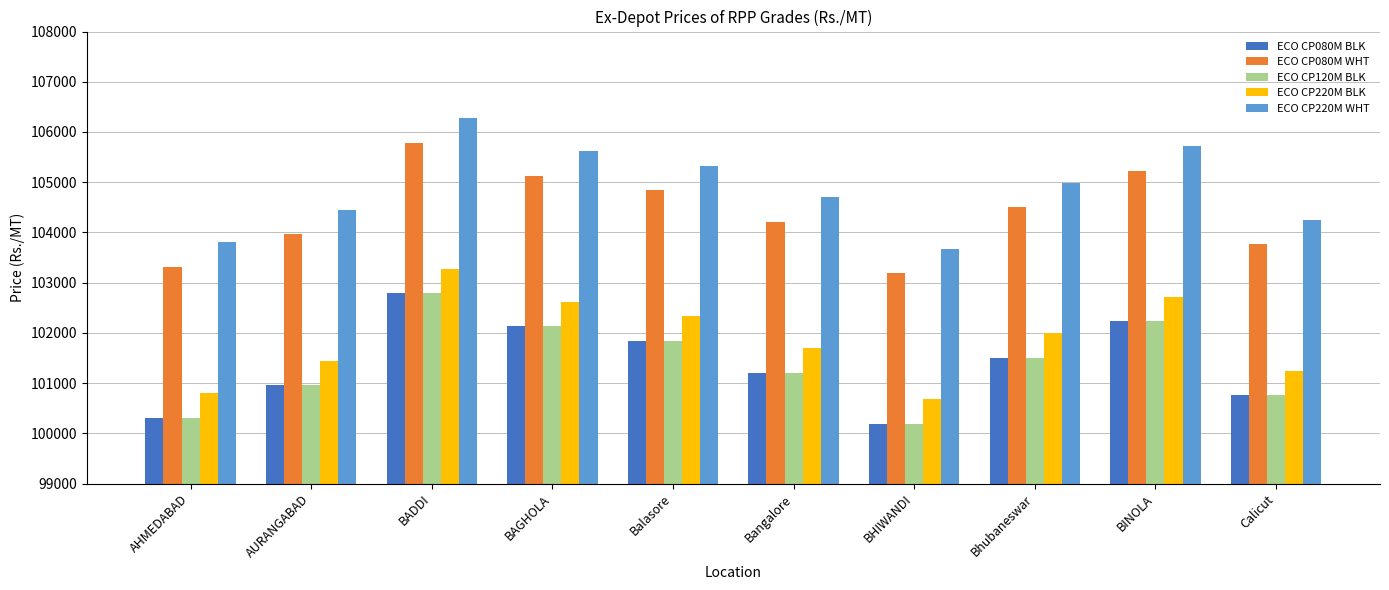

What is the spread (max minus min) of values at Bangalore?

3490